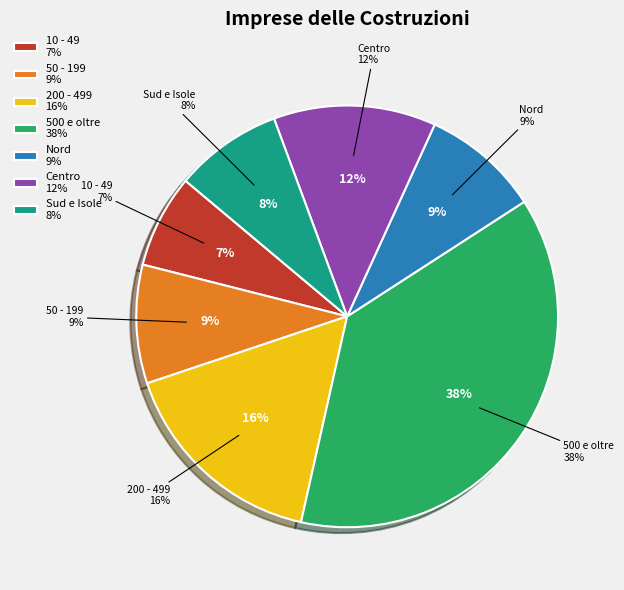

Is the sum of 10 - 49 and Centro greater than half?

No